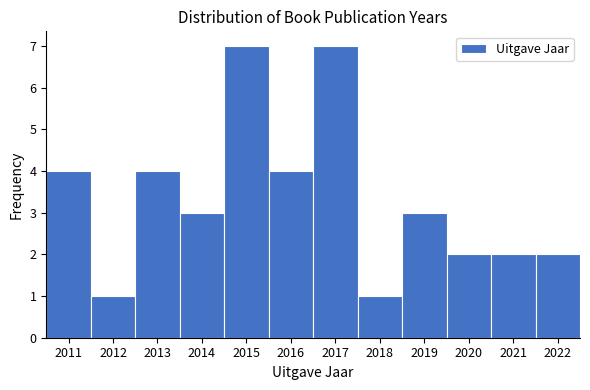

Reading left to right, transcribe this chart: for each bar, give the range it covers on the x-axis and its height. The values are not printed on the chart, so give them approximately, as read against the axis.

2010.5 to 2011.5: 4
2011.5 to 2012.5: 1
2012.5 to 2013.5: 4
2013.5 to 2014.5: 3
2014.5 to 2015.5: 7
2015.5 to 2016.5: 4
2016.5 to 2017.5: 7
2017.5 to 2018.5: 1
2018.5 to 2019.5: 3
2019.5 to 2020.5: 2
2020.5 to 2021.5: 2
2021.5 to 2022.5: 2